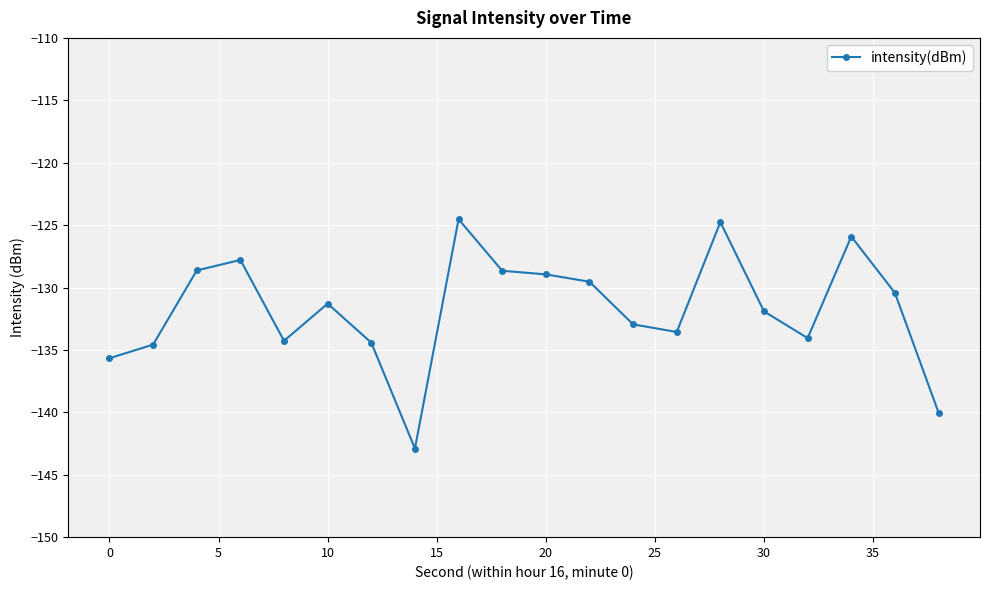

What is the difference between the maximum and minimum values?

18.4